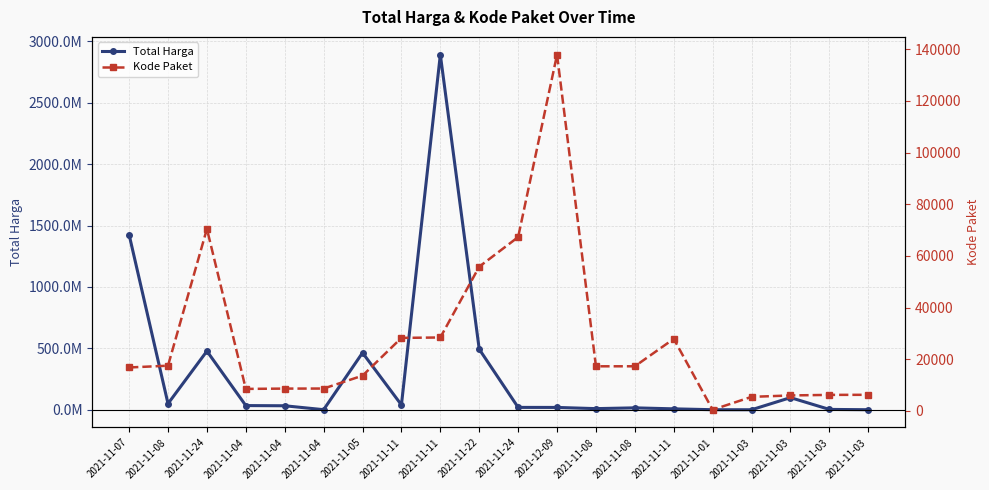

What is the total value across all series at 2021-11-03?

83449